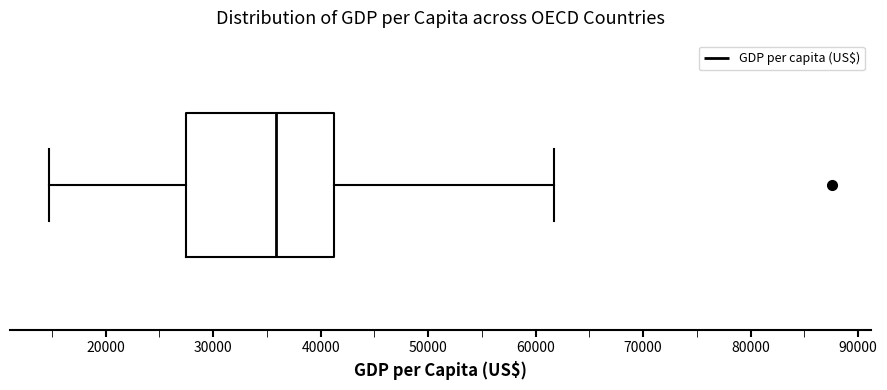

Read this box plot against the x-axis: the position of the median line, the range covered by the box, and the ends of both whiskers. The values are not printed on the chart, so give them approximately, as read against the axis.

median 36000, box 27000 to 41000, whiskers 15000 to 62000